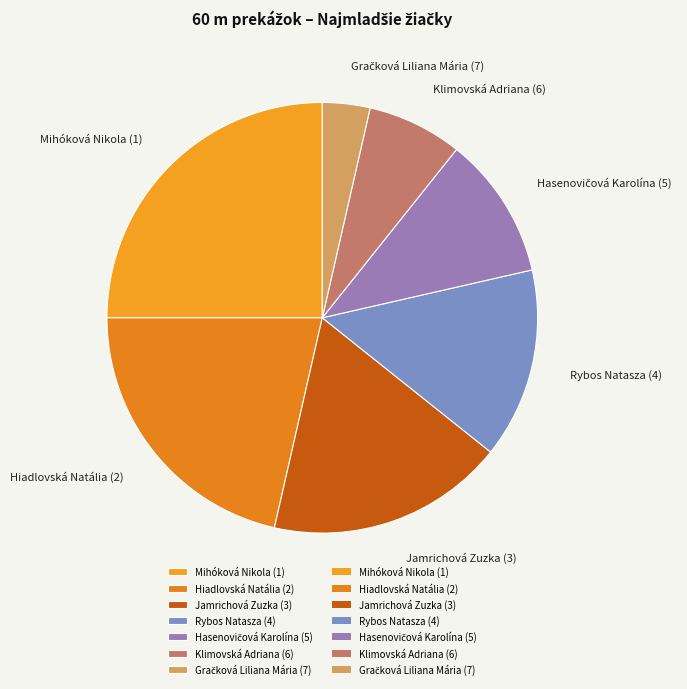

Is there any slice that represents more than half of the pie?

No